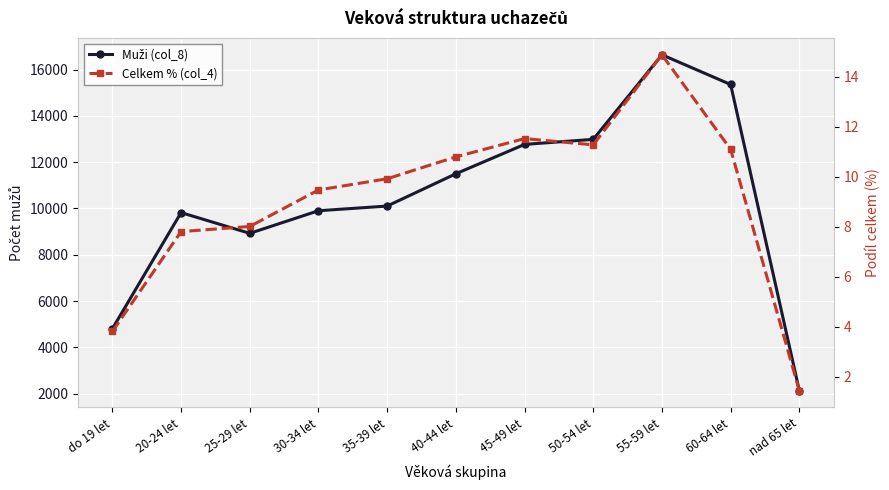

True or false: Celkem % (col_4) has more than 2 interior local peaks.

False